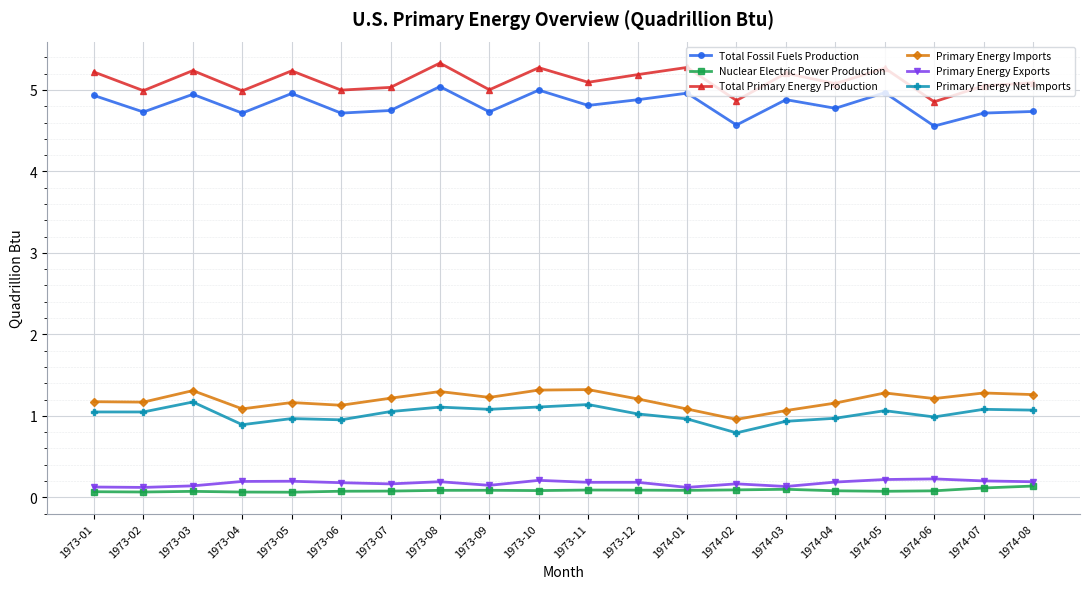

What is the label of the 6th point from the right?

1974-03